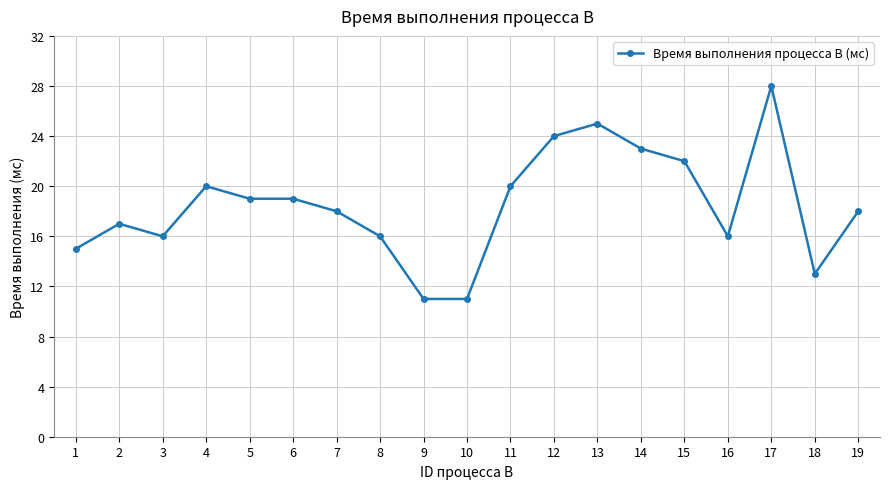

Reading right to left, transcribe all the data shown in this chart.

18	13	28	16	22	23	25	24	20	11	11	16	18	19	19	20	16	17	15